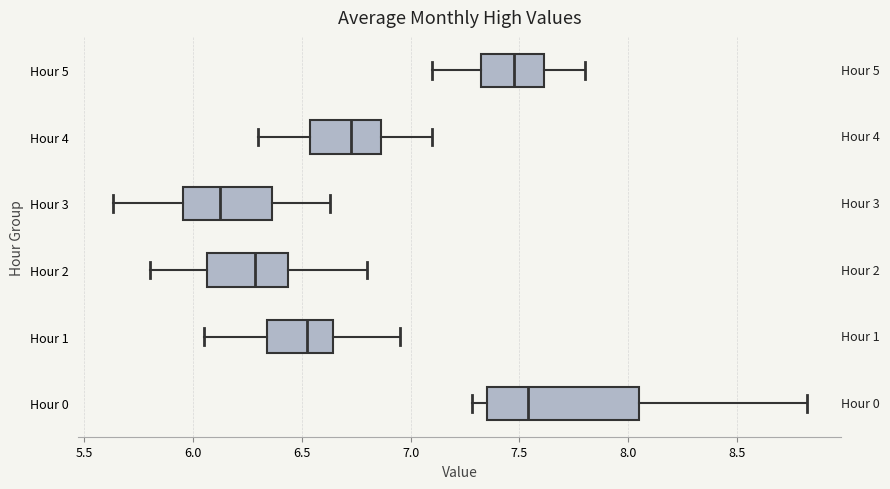

Reading bottom to top, transcribe this box plot: for each box, give where its median line is, the range the box spans, and where its two whiskers end, as read against the x-axis. The values are not printed on the chart, so give them approximately, as read against the axis.

Hour 0: median 7.55, box 7.35 to 8.05, whiskers 7.30 to 8.80
Hour 1: median 6.55, box 6.35 to 6.65, whiskers 6.05 to 6.95
Hour 2: median 6.30, box 6.05 to 6.45, whiskers 5.80 to 6.80
Hour 3: median 6.15, box 5.95 to 6.35, whiskers 5.65 to 6.65
Hour 4: median 6.75, box 6.55 to 6.85, whiskers 6.30 to 7.10
Hour 5: median 7.50, box 7.35 to 7.60, whiskers 7.10 to 7.80